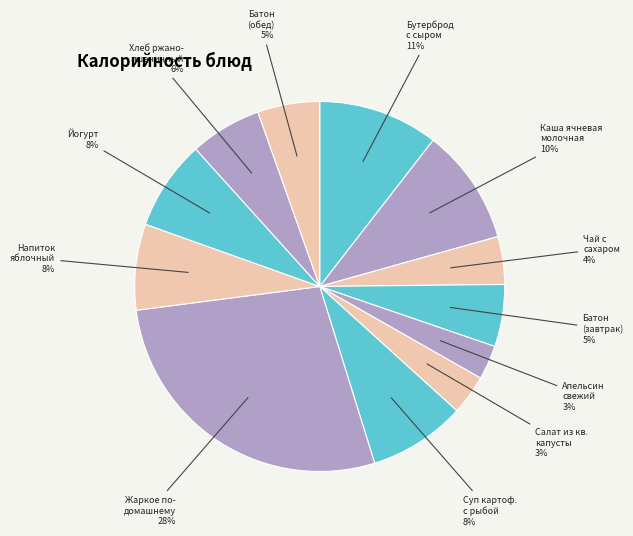

Does any single category account for the majority?

No